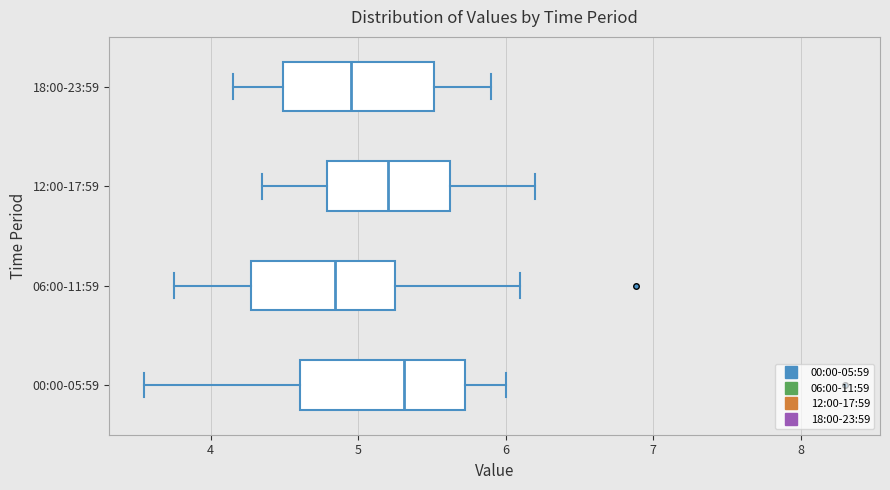

Reading bottom to top, transcribe this box plot: for each box, give where its median line is, the range the box spans, and where its two whiskers end, as read against the x-axis. The values are not printed on the chart, so give them approximately, as read against the axis.

00:00-05:59: median 5.3, box 4.6 to 5.7, whiskers 3.6 to 6.0
06:00-11:59: median 4.8, box 4.3 to 5.2, whiskers 3.8 to 6.1
12:00-17:59: median 5.2, box 4.8 to 5.6, whiskers 4.4 to 6.2
18:00-23:59: median 5.0, box 4.5 to 5.5, whiskers 4.2 to 5.9